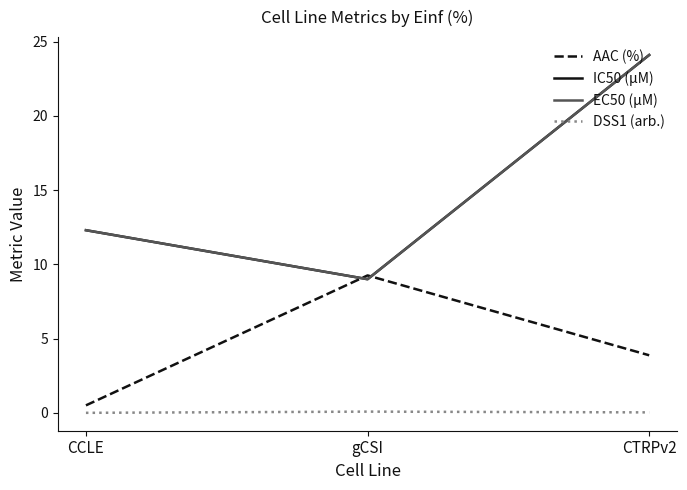

How many lines are shown in the chart?

4